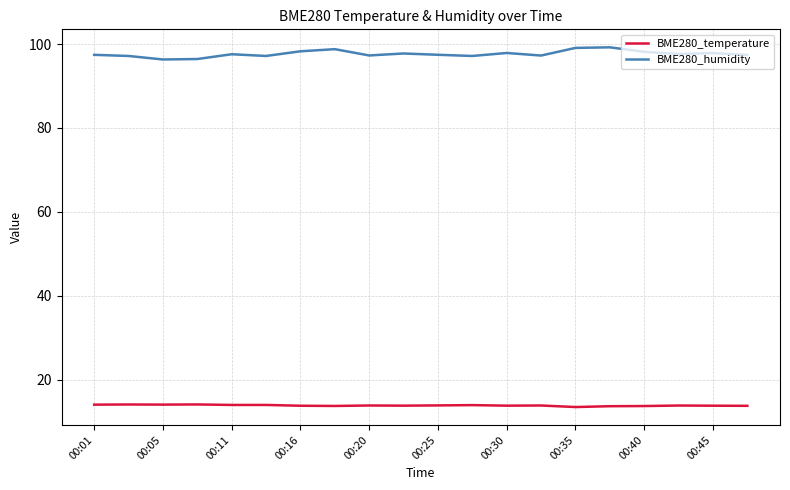

True or false: BME280_temperature and BME280_humidity cross at least once.

False